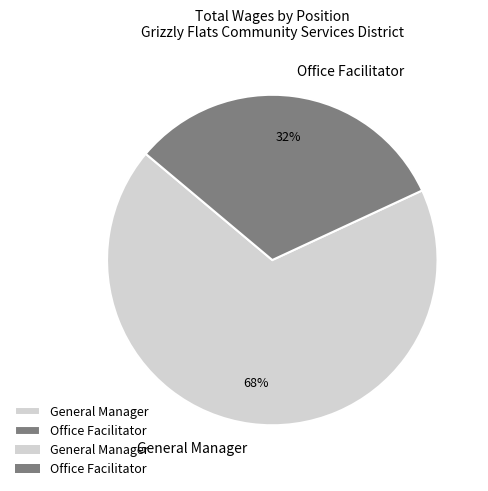

What percentage is the Office Facilitator slice, to the nearest percent?

32%